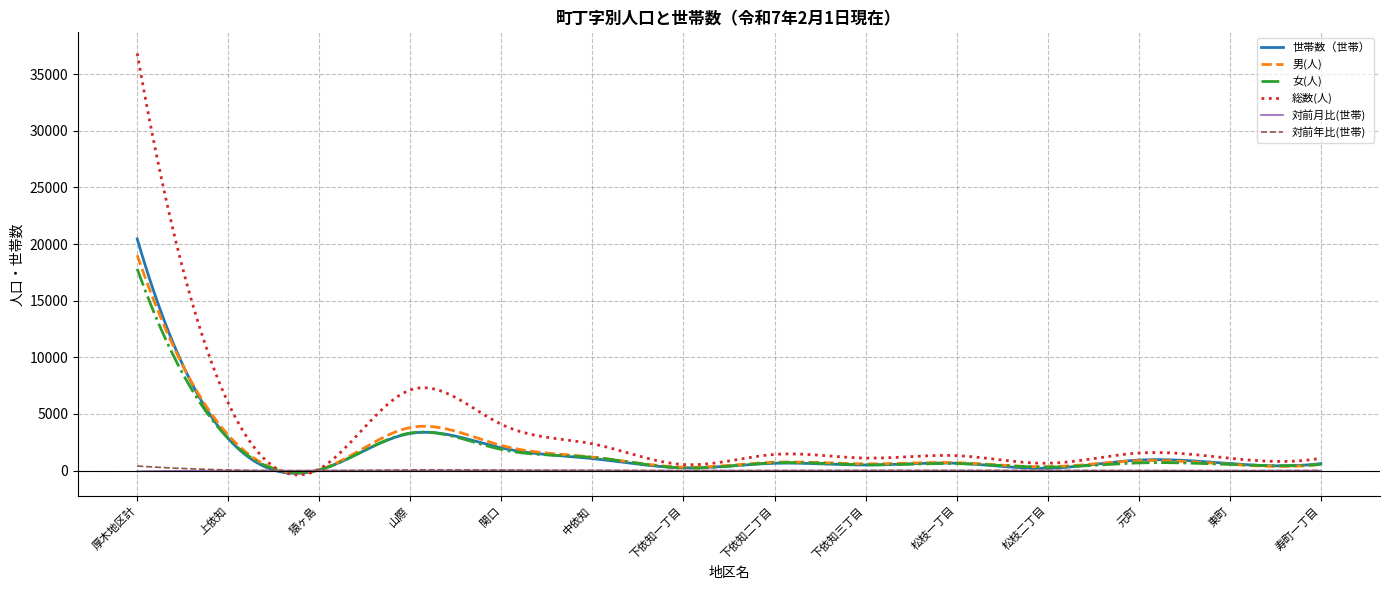

Which series has the widest spread of values?

総数(人)